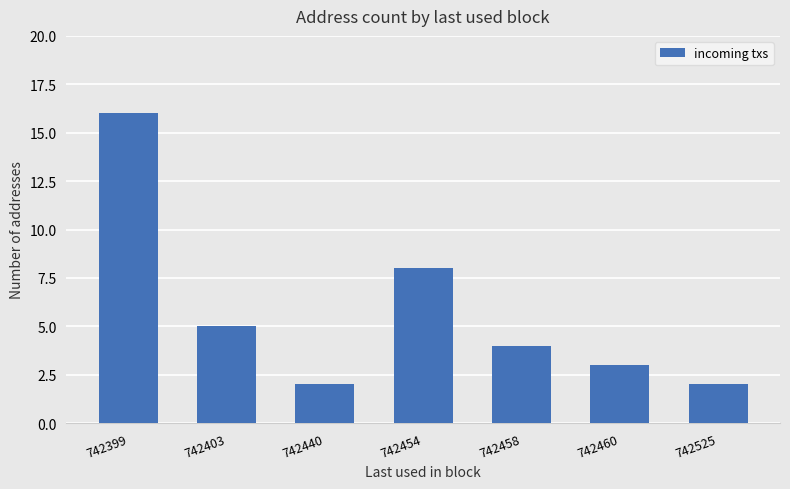

Which label corresponds to the largest value in the chart?

742399